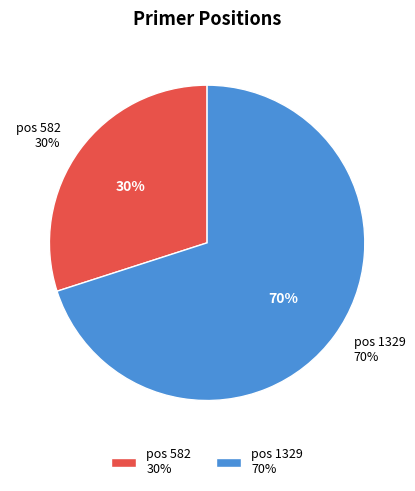

Which slice is the largest?

1329